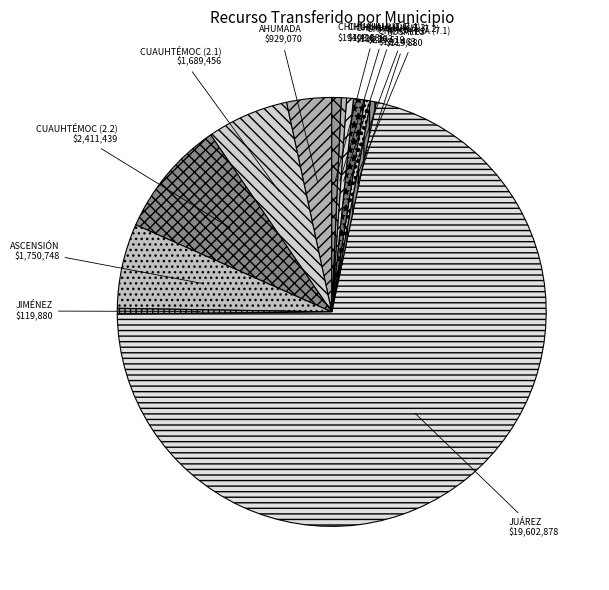

Count the number of slices in the pie.

12